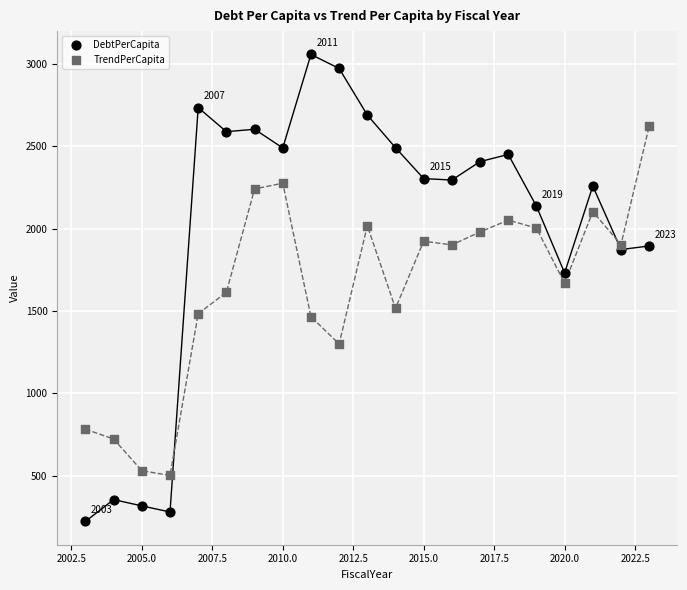

Which series reaches the minimum Y coordinate?

DebtPerCapita